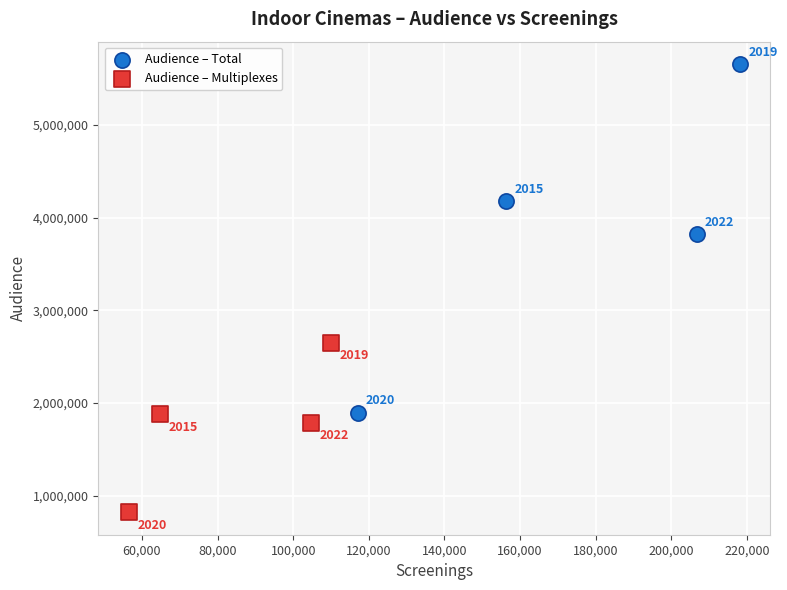

Which series has the widest spread of Y values?

Audience – Total